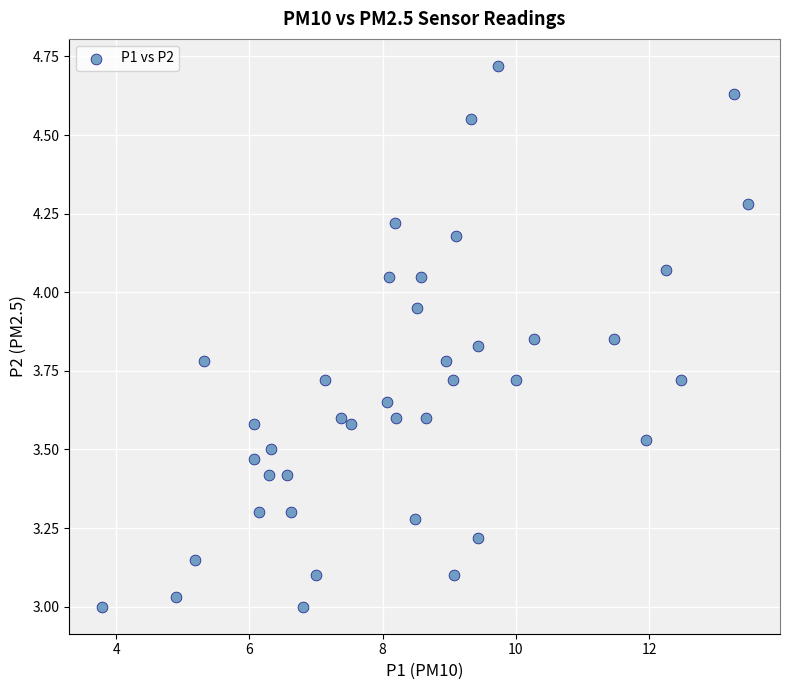

What is the range of X values (max minus min)?

9.7